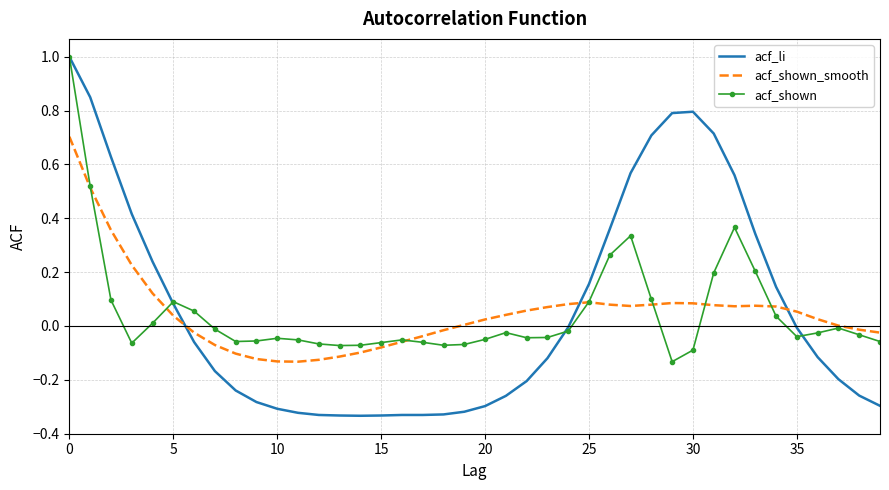

How many times do acf_shown_smooth and acf_li cross each other?

3